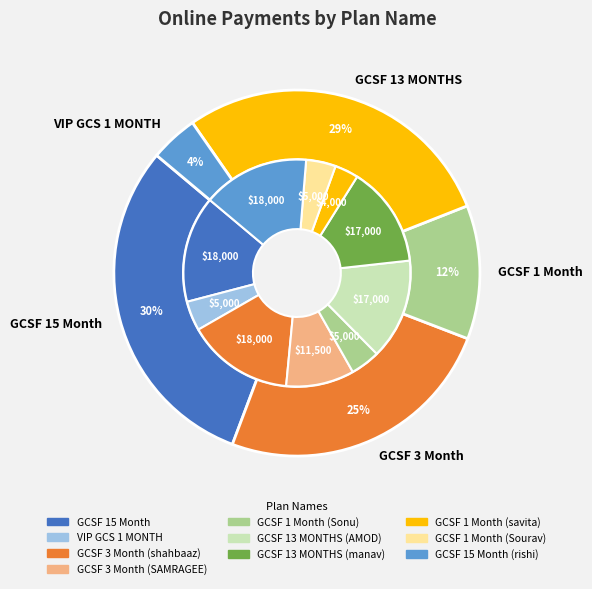

How many slices are in this pie chart?

10